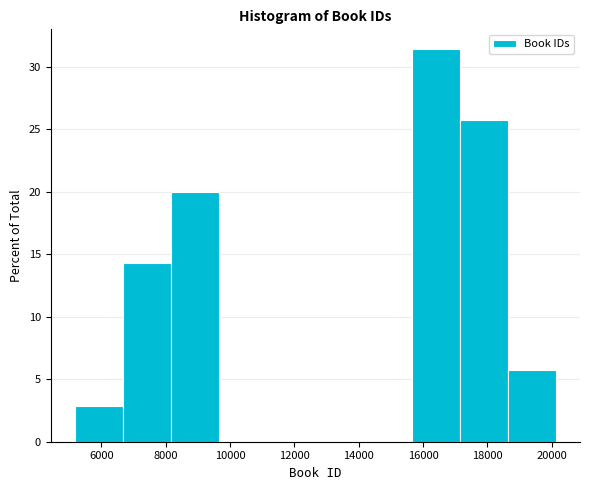

What is the height of the bar covering 8200 to 9600 on the x-axis? Neither the bar edges nor the heights are printed on the chart, so give them approximately, as read against the axes.

20.0